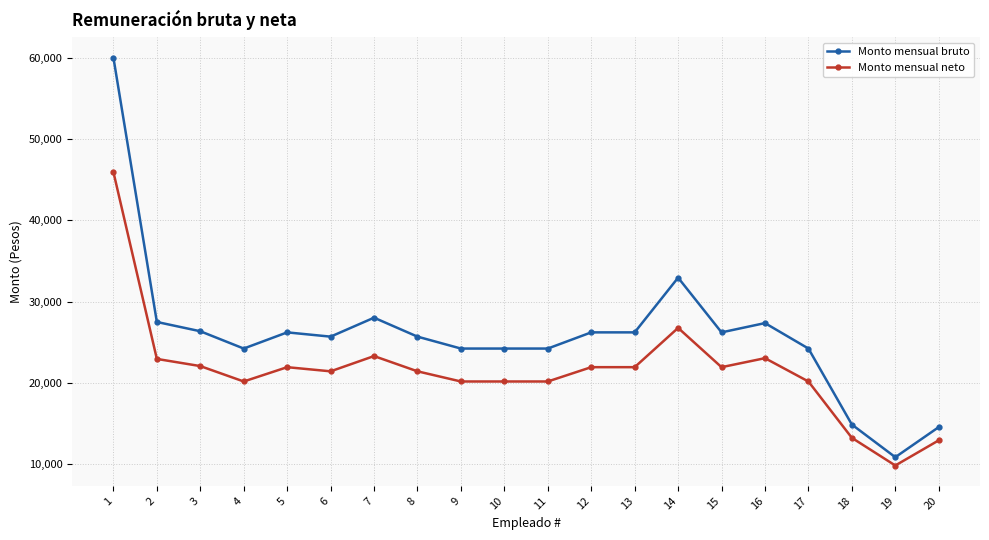

What is the average value of the Monto mensual neto series?

21570.7